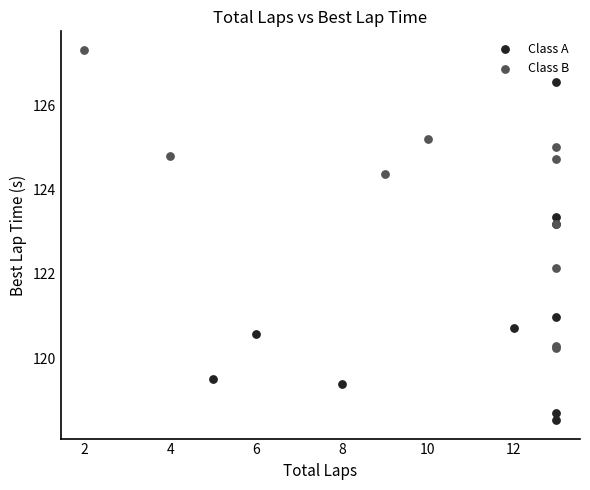

Which series contains the lowest Y value?

Class A